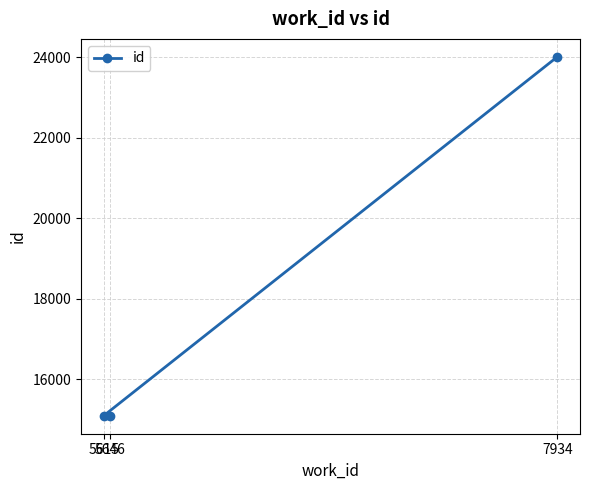

At which label does the data first exceed 15093?

7934